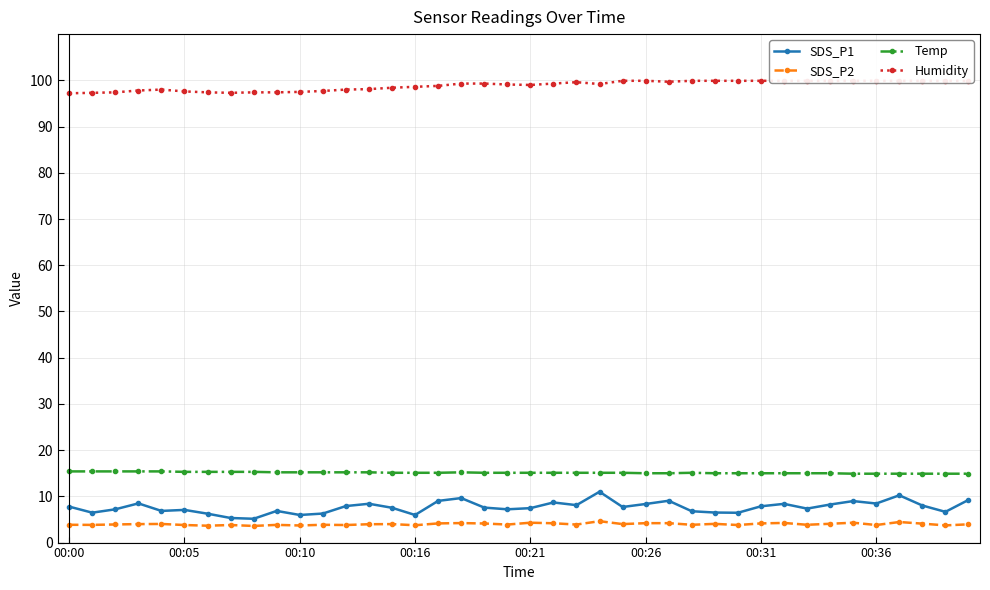

True or false: Humidity and Temp intersect in this chart.

False